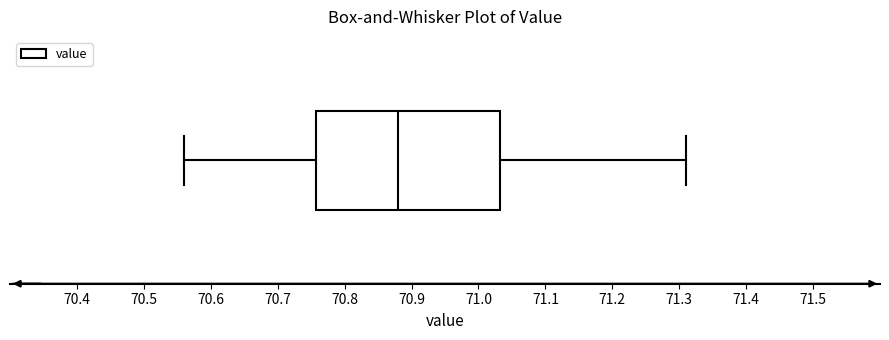

Where does the median line of the box sit on the x-axis? The values are not printed on the chart, so give them approximately, as read against the axis.

70.88